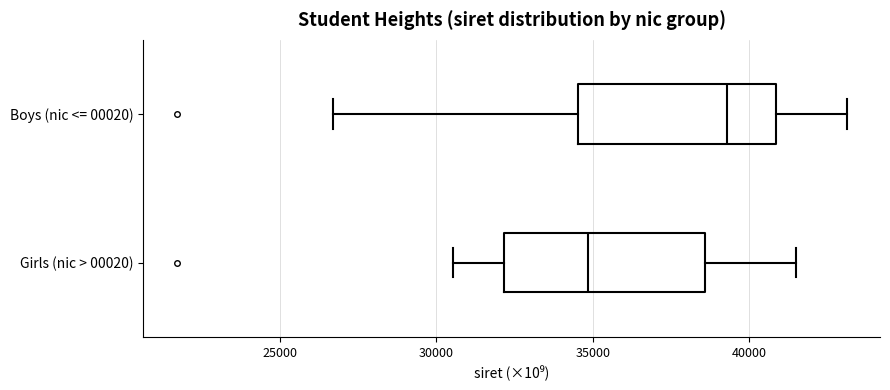

Reading bottom to top, read every box against the x-axis: the position of its median line, the range the box covers, and the ends of its whiskers. The values are not printed on the chart, so give them approximately, as read against the axis.

Girls (nic > 00020): median 35000, box 32000 to 38500, whiskers 30500 to 41500
Boys (nic <= 00020): median 39500, box 34500 to 41000, whiskers 26500 to 43000